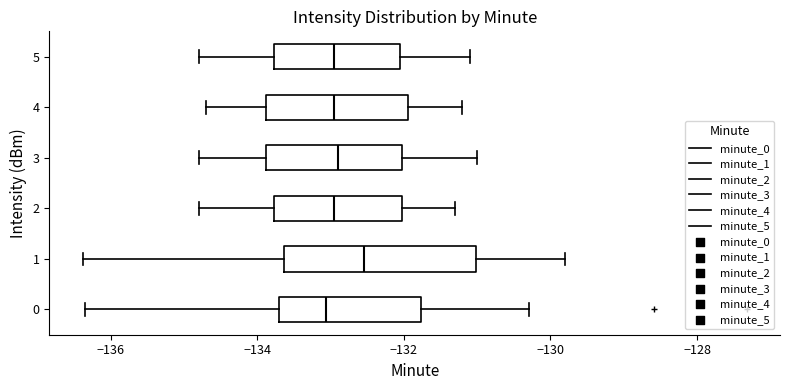

Reading bottom to top, transcribe this box plot: for each box, give where its median line is, the range the box spans, and where its two whiskers end, as read against the x-axis. The values are not printed on the chart, so give them approximately, as read against the axis.

0: median -133.0, box -133.8 to -131.8, whiskers -136.4 to -130.2
1: median -132.6, box -133.6 to -131.0, whiskers -136.4 to -129.8
2: median -133.0, box -133.8 to -132.0, whiskers -134.8 to -131.2
3: median -132.8, box -133.8 to -132.0, whiskers -134.8 to -131.0
4: median -133.0, box -133.8 to -132.0, whiskers -134.6 to -131.2
5: median -133.0, box -133.8 to -132.0, whiskers -134.8 to -131.0